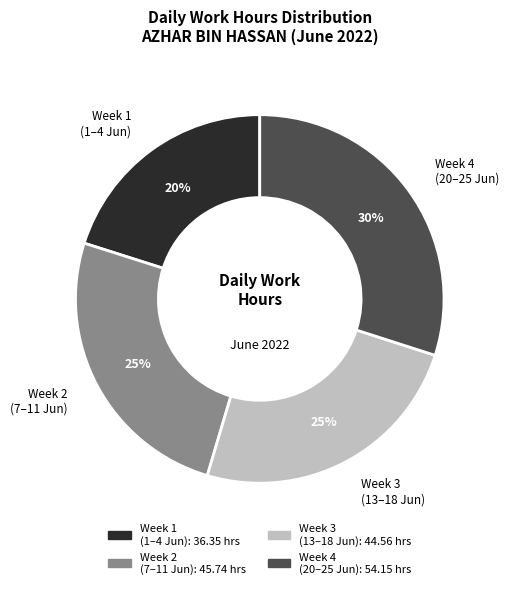

Which category has the biggest portion of the pie?

Week 4 (20–25 Jun)